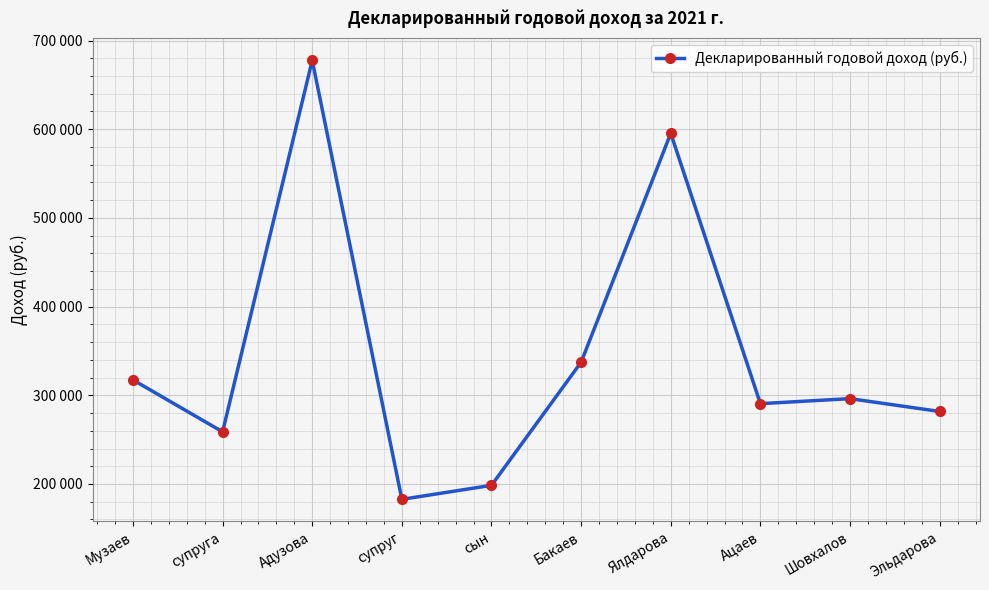

List the labels in order of value, smallest first.

супруг, сын, супруга, Эльдарова, Ацаев, Шовхалов, Музаев, Бакаев, Ялдарова, Адузова